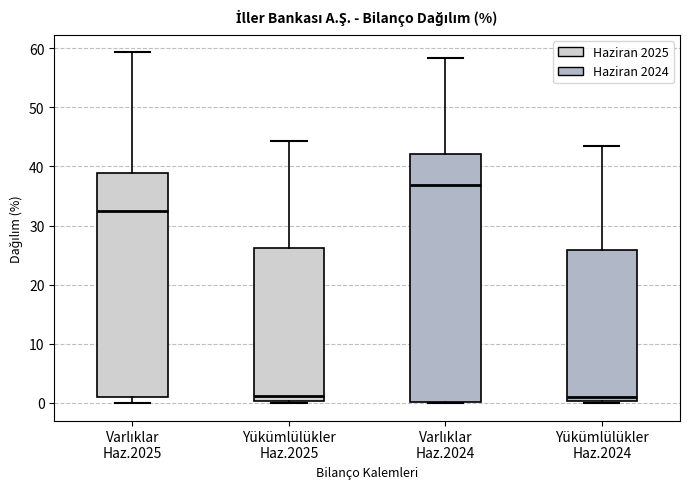

Where is the upper edge of the box for Varlıklar Haz.2024 on the y-axis? The values are not printed on the chart, so give them approximately, as read against the axis.

42